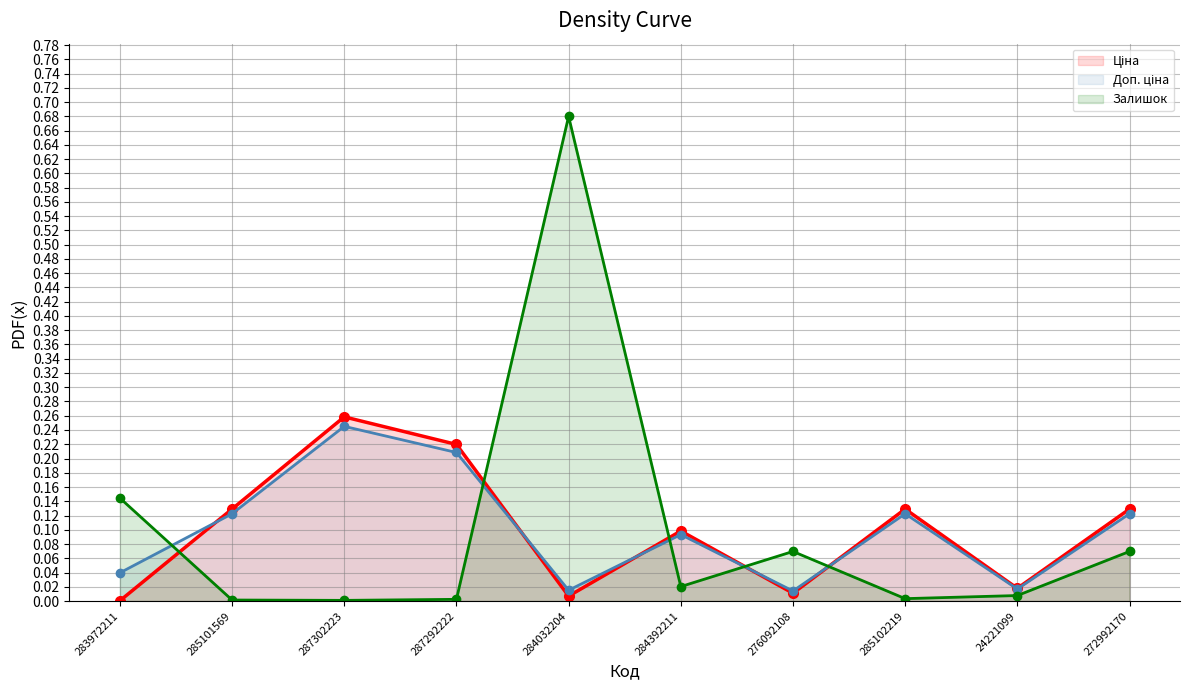

Which label corresponds to the largest value in the chart?

284032204